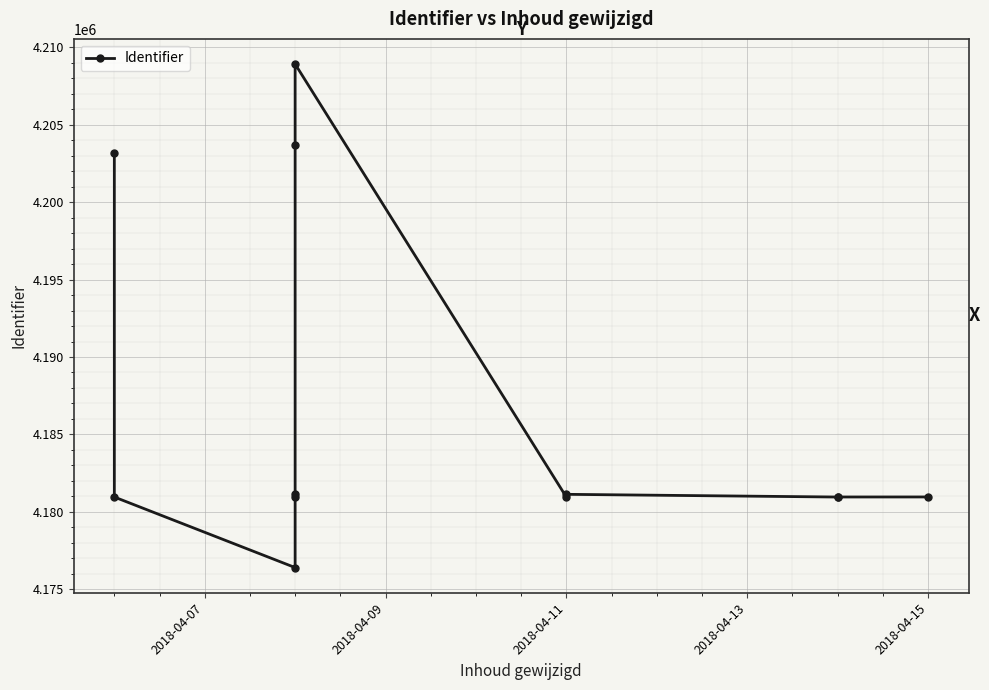

How many points are higher than both their immediate neighbors (excluding endpoints)?

2